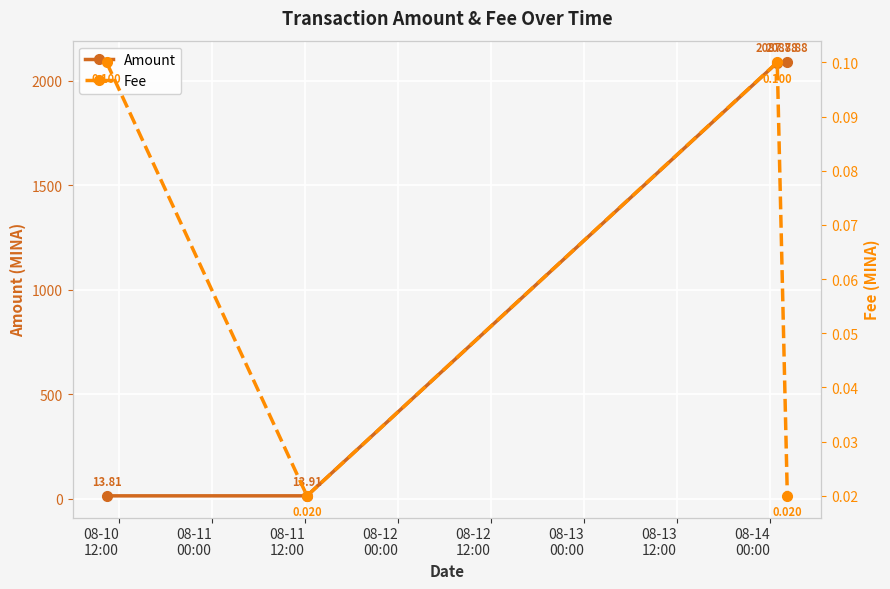

At how many categories does at least one series exceed 812?

2